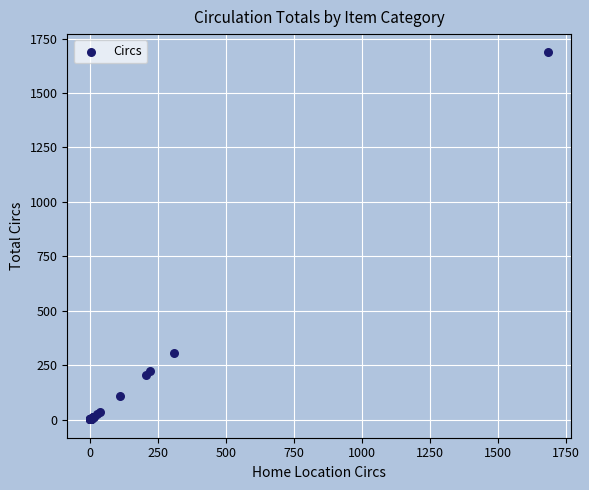

What Y value in the scatter plot is closest to 843?

308